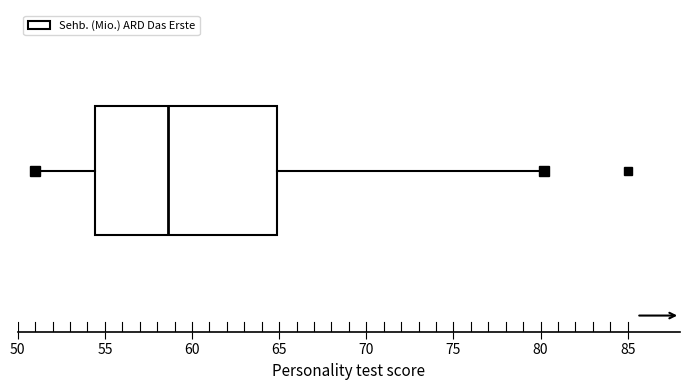

Read this box plot against the x-axis: the position of the median line, the range covered by the box, and the ends of both whiskers. The values are not printed on the chart, so give them approximately, as read against the axis.

median 58.5, box 54.5 to 65.0, whiskers 51.0 to 80.0